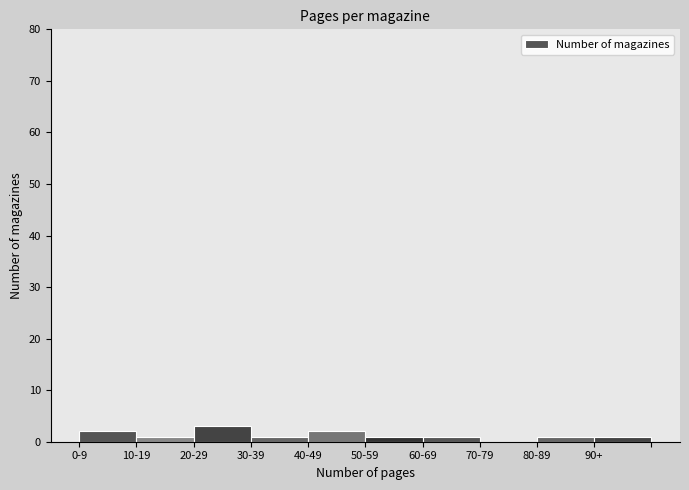

Reading left to right, transcribe all the data shown in this chart.

0-9=2	10-19=1	20-29=3	30-39=1	40-49=2	50-59=1	60-69=1	70-79=0	80-89=1	90+=1